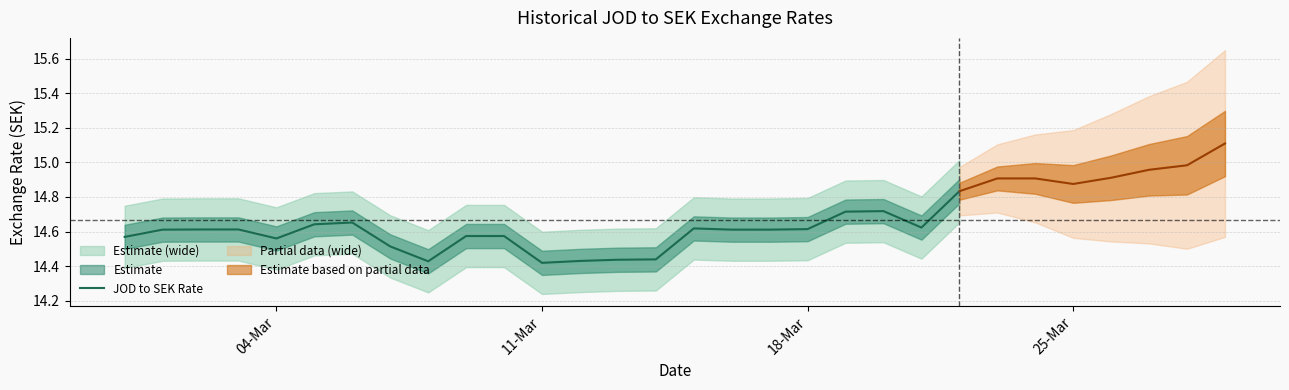

Is it true that JOD to SEK Rate equals 14.6 at 18-Mar?

True